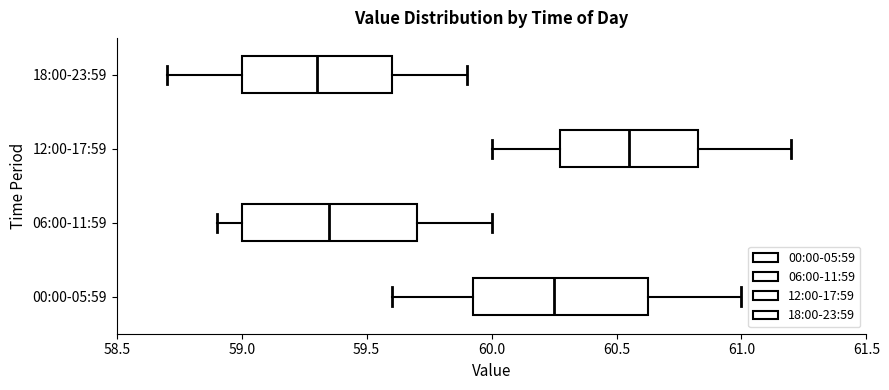

Which box's median line is the furthest to the right?

12:00-17:59